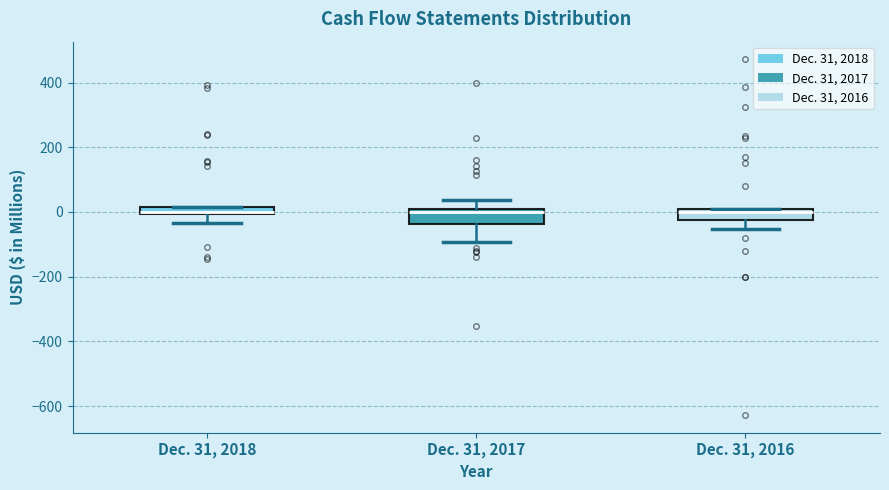

Where is the lower edge of the box for Dec. 31, 2016 on the y-axis? The values are not printed on the chart, so give them approximately, as read against the axis.

-20